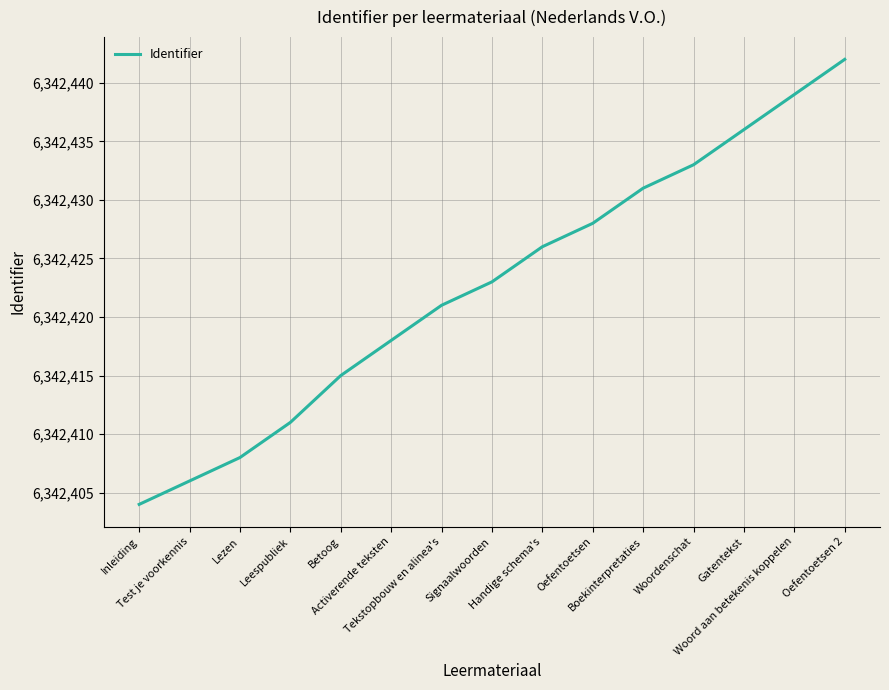

What is the sum of all values?

95136341